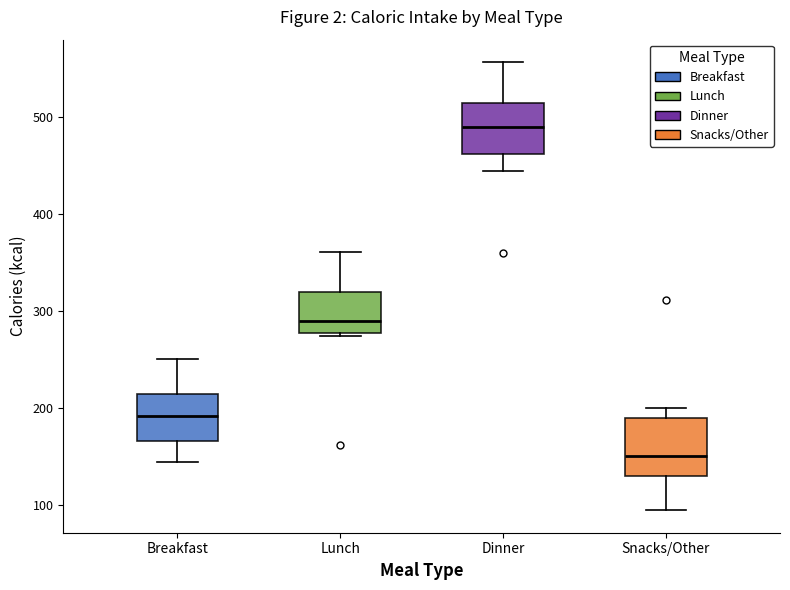

Reading left to right, read every box against the y-axis: the position of its median line, the range the box covers, and the ends of its whiskers. The values are not printed on the chart, so give them approximately, as read against the axis.

Breakfast: median 190, box 170 to 220, whiskers 150 to 250
Lunch: median 290, box 280 to 320, whiskers 280 to 360
Dinner: median 490, box 460 to 520, whiskers 450 to 560
Snacks/Other: median 150, box 130 to 190, whiskers 100 to 200